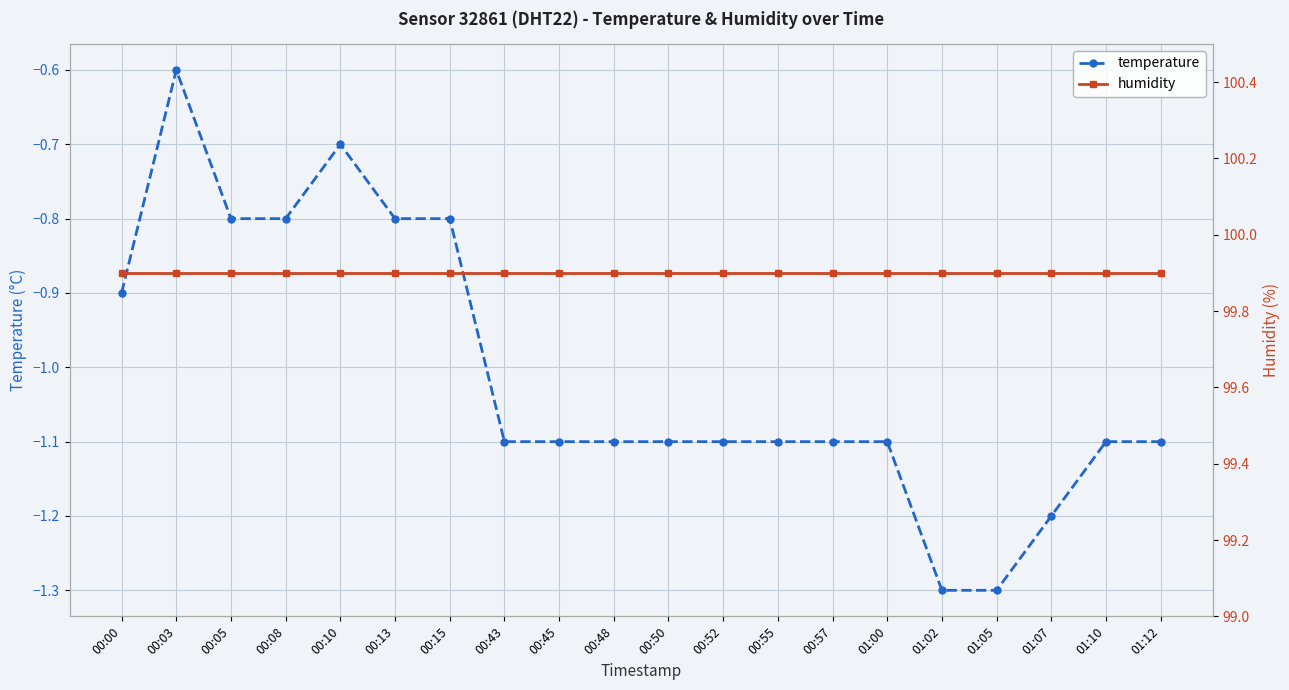

Reading left to right, what are all the values shown in this chart?

temperature: 00:00=-0.9	00:03=-0.6	00:05=-0.8	00:08=-0.8	00:10=-0.7	00:13=-0.8	00:15=-0.8	00:43=-1.1	00:45=-1.1	00:48=-1.1	00:50=-1.1	00:52=-1.1	00:55=-1.1	00:57=-1.1	01:00=-1.1	01:02=-1.3	01:05=-1.3	01:07=-1.2	01:10=-1.1	01:12=-1.1
humidity: 00:00=99.9	00:03=99.9	00:05=99.9	00:08=99.9	00:10=99.9	00:13=99.9	00:15=99.9	00:43=99.9	00:45=99.9	00:48=99.9	00:50=99.9	00:52=99.9	00:55=99.9	00:57=99.9	01:00=99.9	01:02=99.9	01:05=99.9	01:07=99.9	01:10=99.9	01:12=99.9